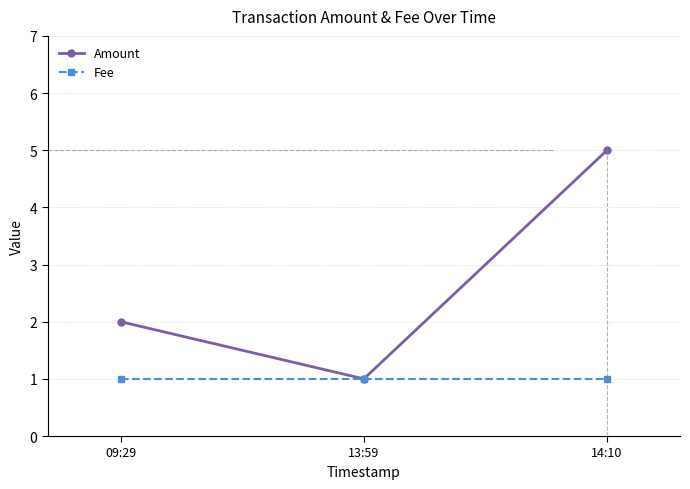

Rank the series by their maximum value, from highest to lowest.

Amount, Fee